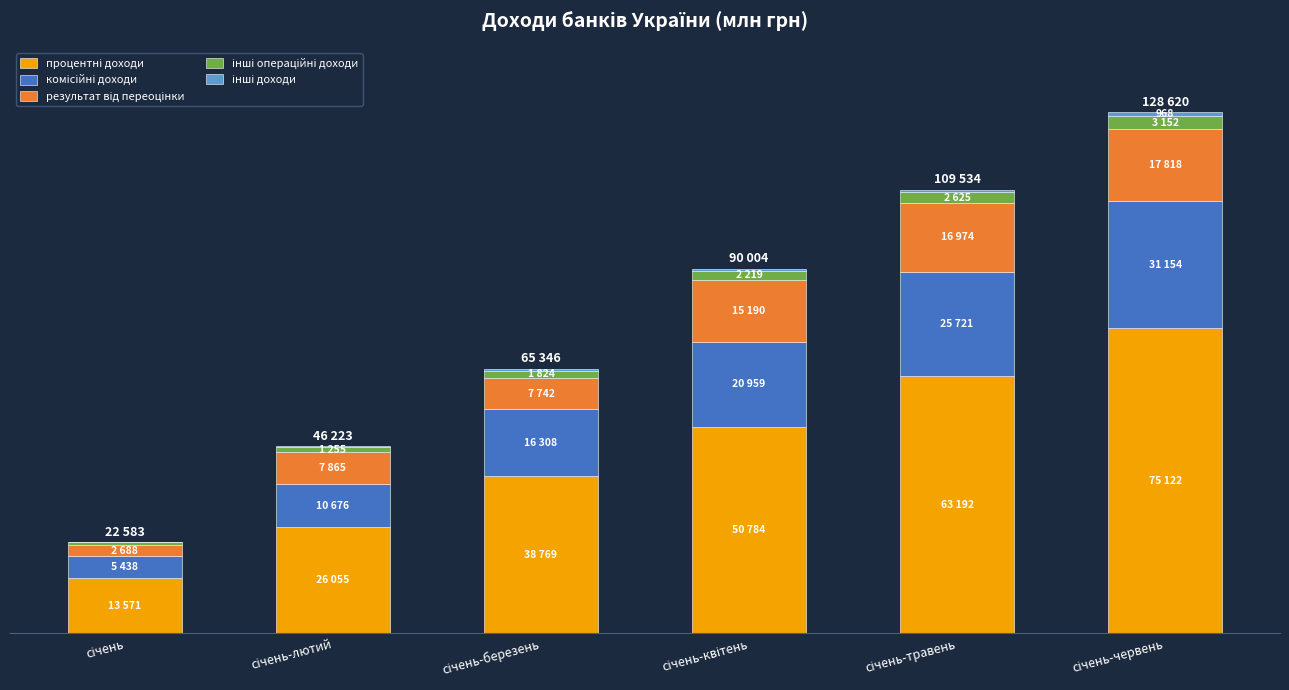

What is the sum of all інші операційні доходи values?

11796